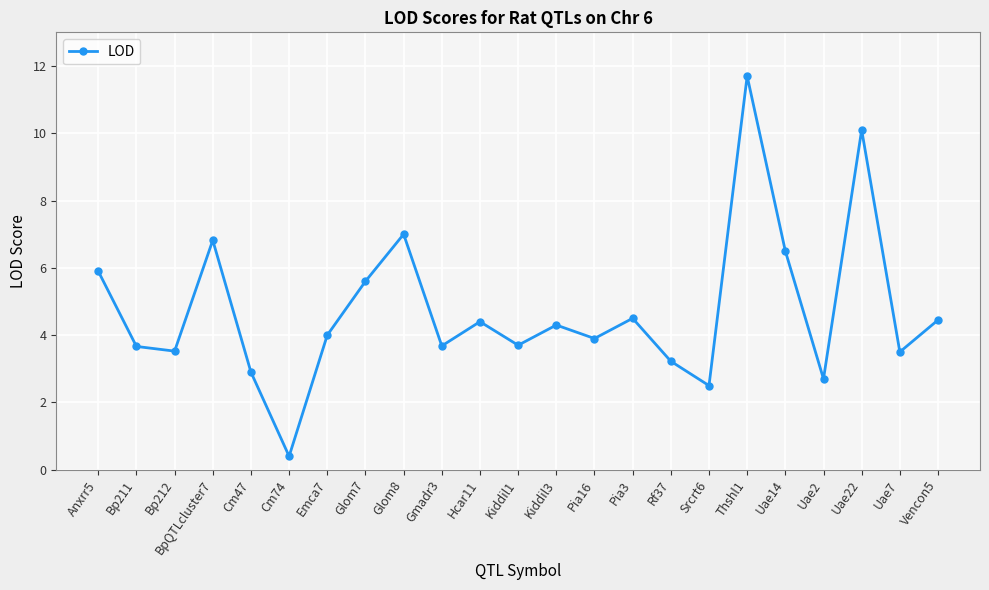

What is the average value?

4.7